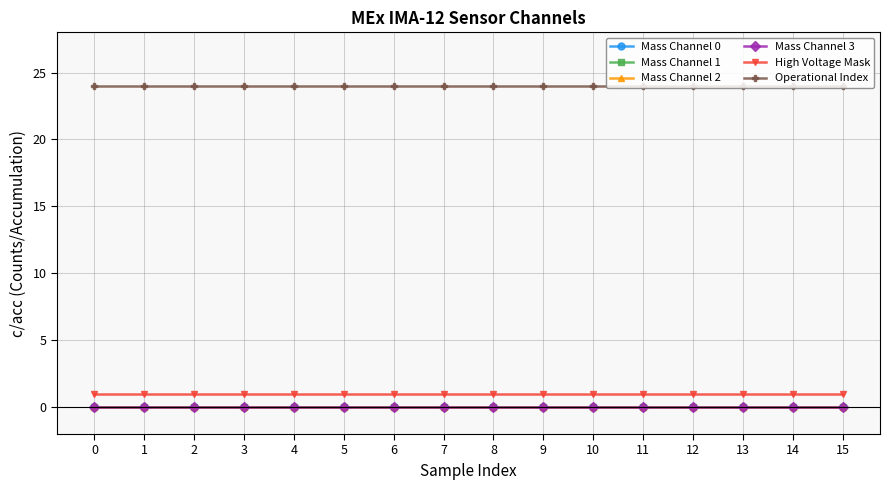

Reading left to right, extract all data points from this chart.

Mass Channel 0: 0=0	1=0	2=0	3=0	4=0	5=0	6=0	7=0	8=0	9=0	10=0	11=0	12=0	13=0	14=0	15=0
Mass Channel 1: 0=0	1=0	2=0	3=0	4=0	5=0	6=0	7=0	8=0	9=0	10=0	11=0	12=0	13=0	14=0	15=0
Mass Channel 2: 0=0	1=0	2=0	3=0	4=0	5=0	6=0	7=0	8=0	9=0	10=0	11=0	12=0	13=0	14=0	15=0
Mass Channel 3: 0=0	1=0	2=0	3=0	4=0	5=0	6=0	7=0	8=0	9=0	10=0	11=0	12=0	13=0	14=0	15=0
High Voltage Mask: 0=1	1=1	2=1	3=1	4=1	5=1	6=1	7=1	8=1	9=1	10=1	11=1	12=1	13=1	14=1	15=1
Operational Index: 0=24	1=24	2=24	3=24	4=24	5=24	6=24	7=24	8=24	9=24	10=24	11=24	12=24	13=24	14=24	15=24